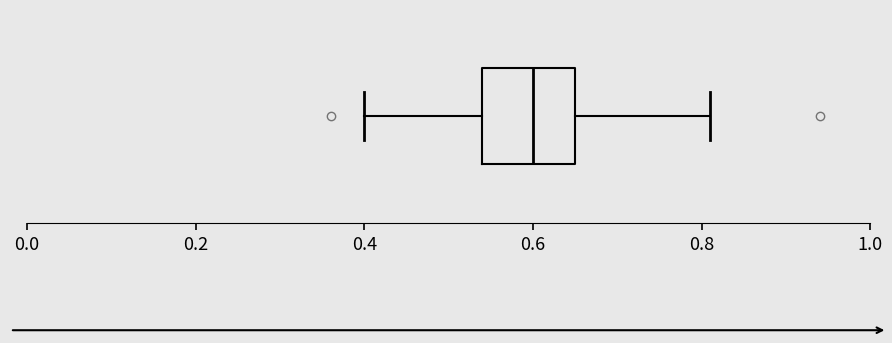

Read this box plot against the x-axis: the position of the median line, the range covered by the box, and the ends of both whiskers. The values are not printed on the chart, so give them approximately, as read against the axis.

median 0.60, box 0.54 to 0.66, whiskers 0.40 to 0.82